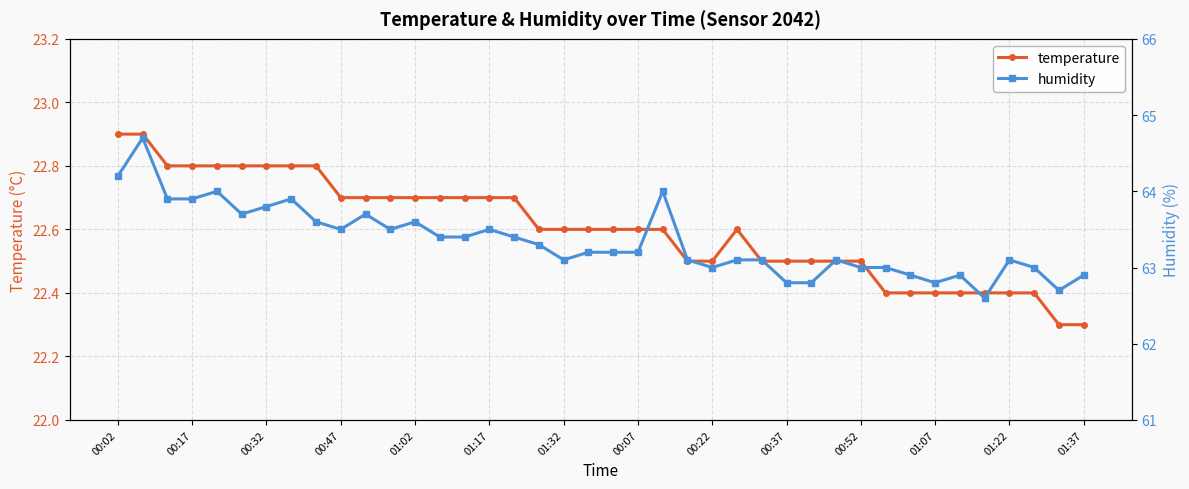

True or false: humidity and temperature intersect in this chart.

False